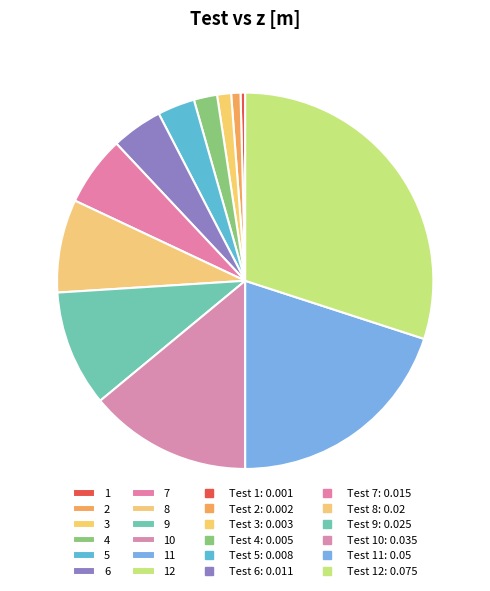

Which category has the biggest portion of the pie?

12